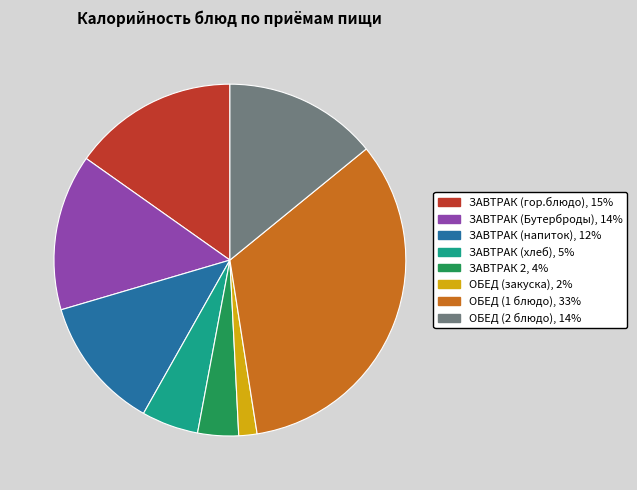

Count the number of slices in the pie.

8